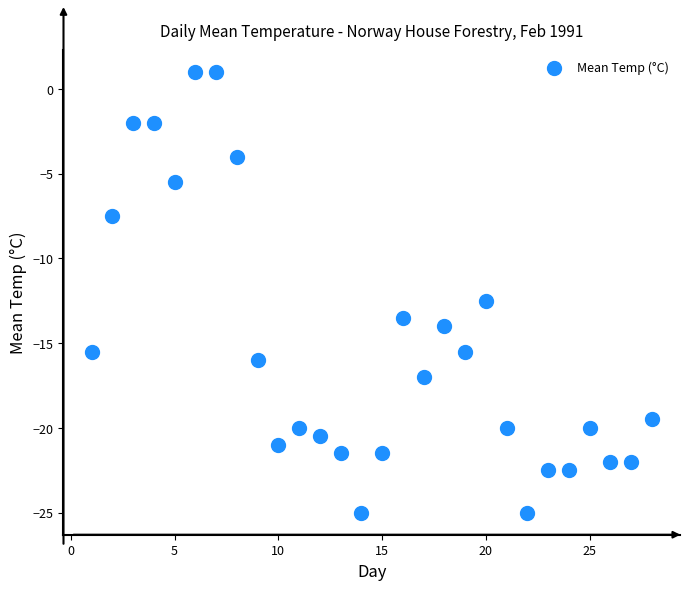

What is the range of X values (max minus min)?

27.0